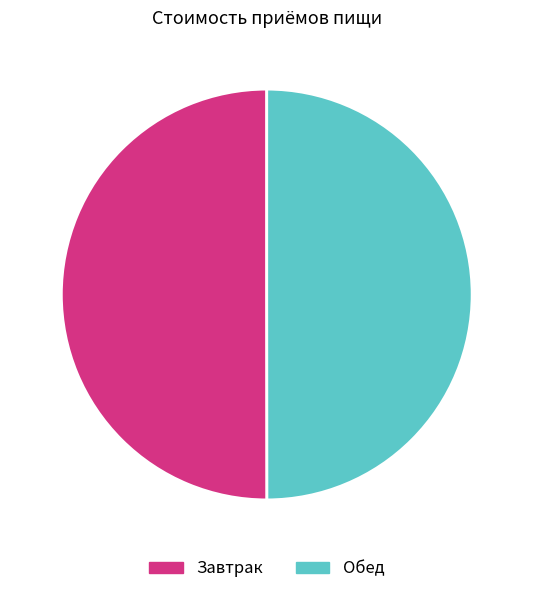

Is the sum of Обед and Завтрак greater than half?

Yes